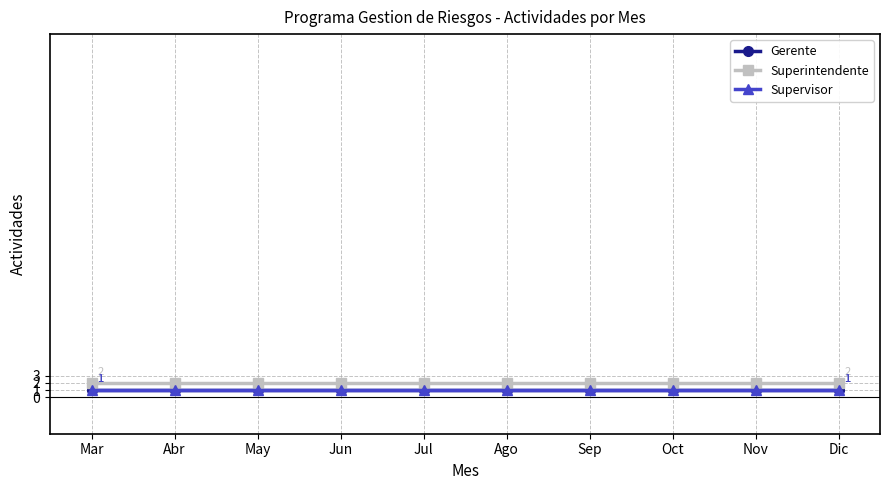

Is this an area chart (filled region under the line)?

No